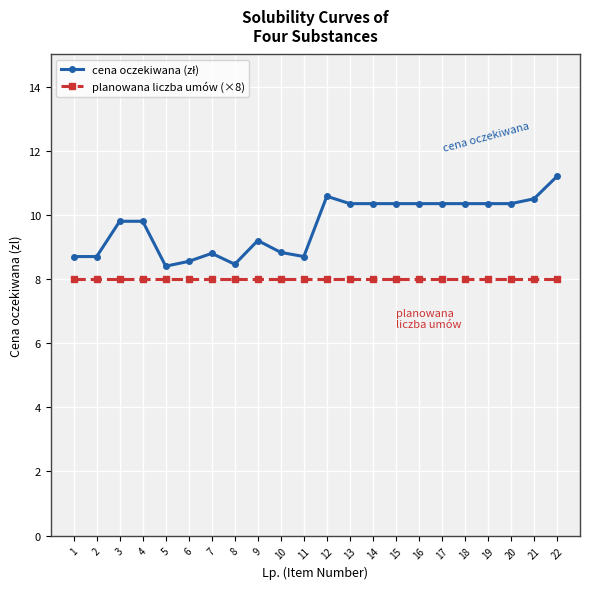

The planowana liczba umów (×8) series shows 8.0 at 18. True or false?

True